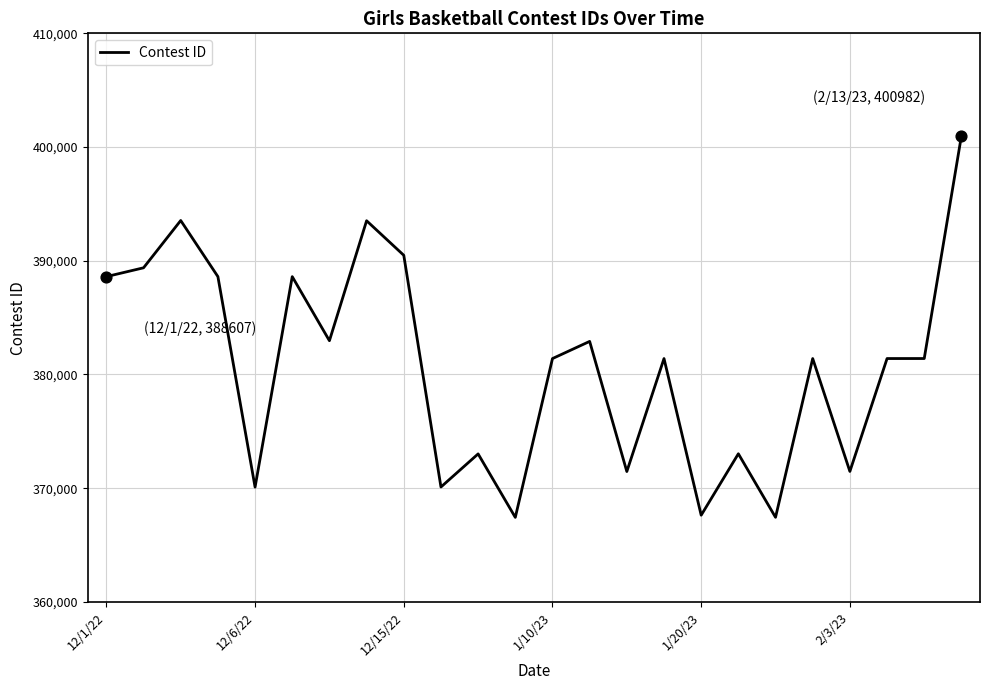

What is the greatest value displayed?

400982